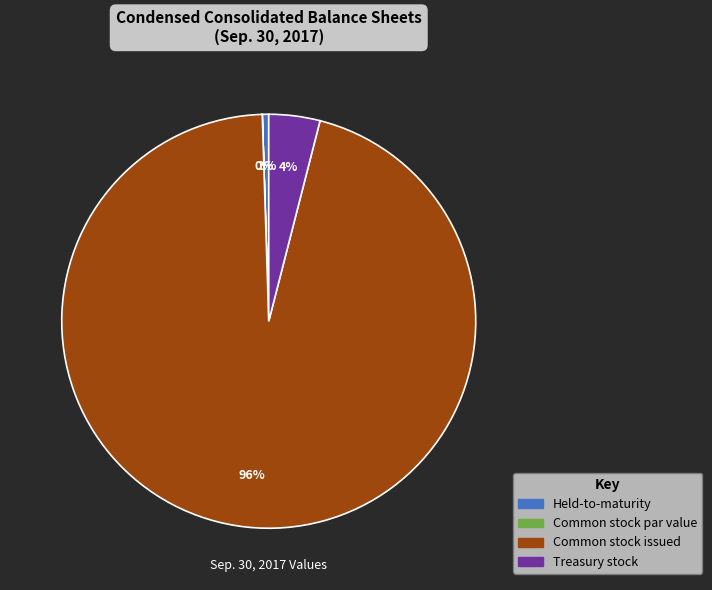

To the nearest percent, what is the average slice percentage?

25%